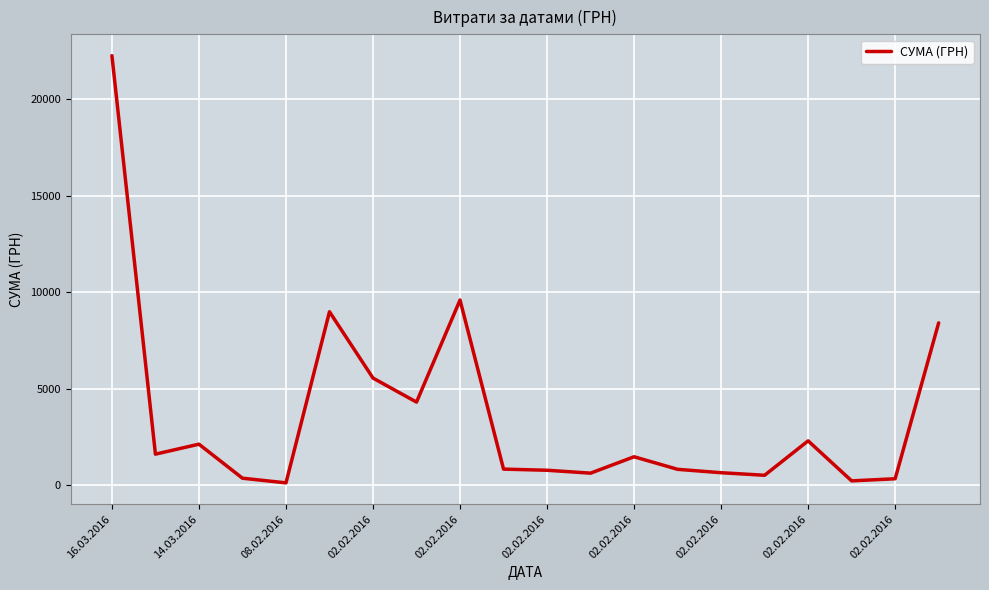

How many lines are shown in the chart?

1